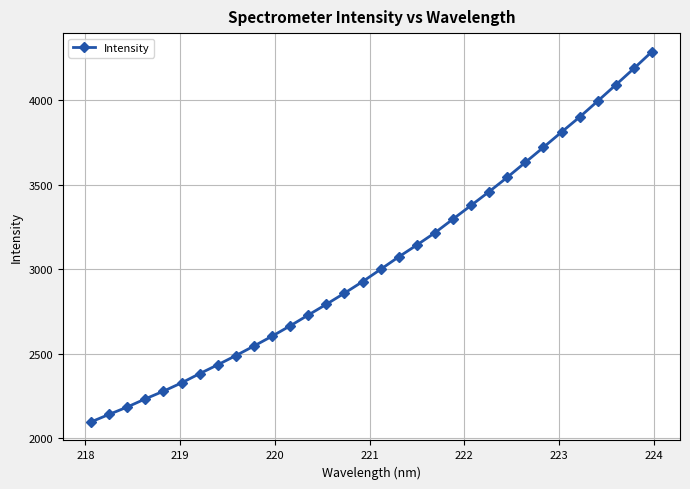

What is the greatest value displayed?

4289.0